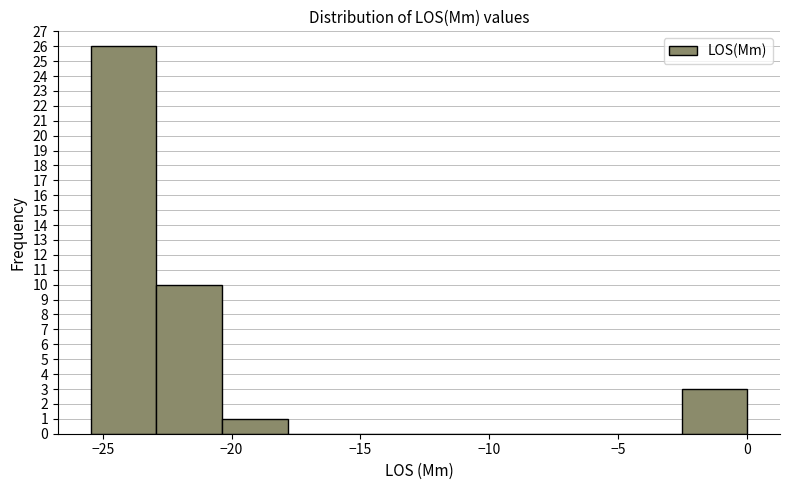

What is the height of the bar covering -20.5 to -18.0 on the x-axis? Neither the bar edges nor the heights are printed on the chart, so give them approximately, as read against the axes.

1